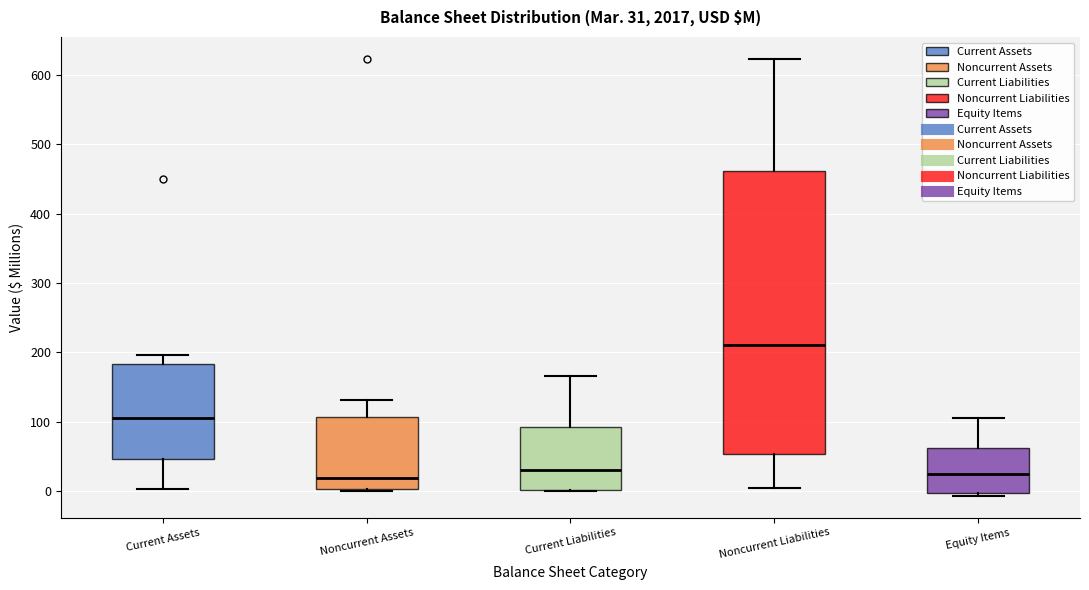

Comparing the boxes themselves (not the whiskers), which one is the tallest?

Noncurrent Liabilities